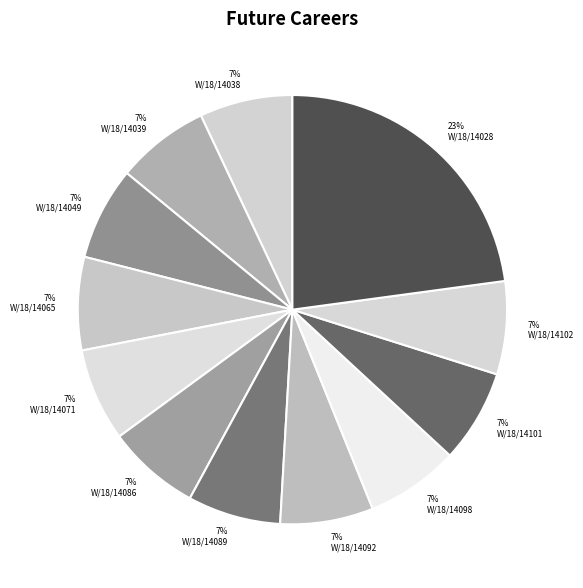

Count the number of slices in the pie.

12